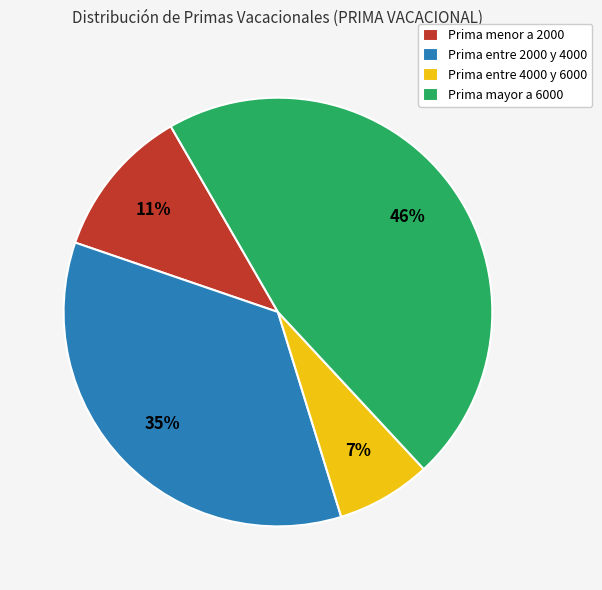

Which slice is the smallest?

Prima entre 4000 y 6000